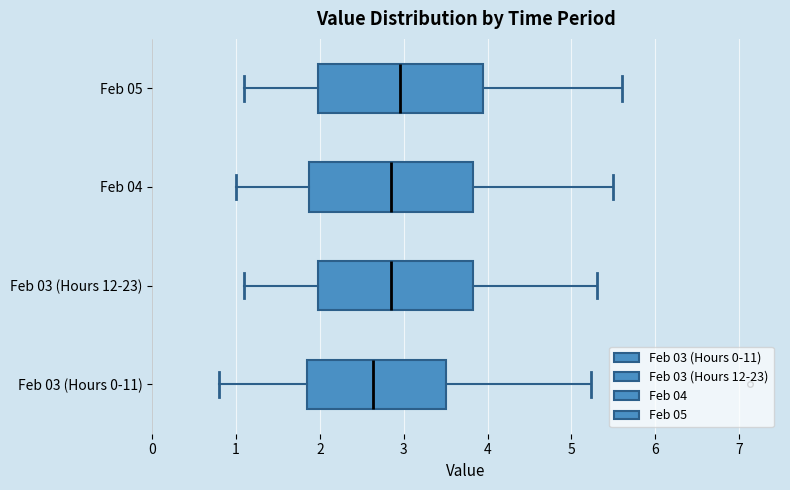

Where does the left whisker of the box for Feb 03 (Hours 12-23) end on the x-axis? The values are not printed on the chart, so give them approximately, as read against the axis.

1.1